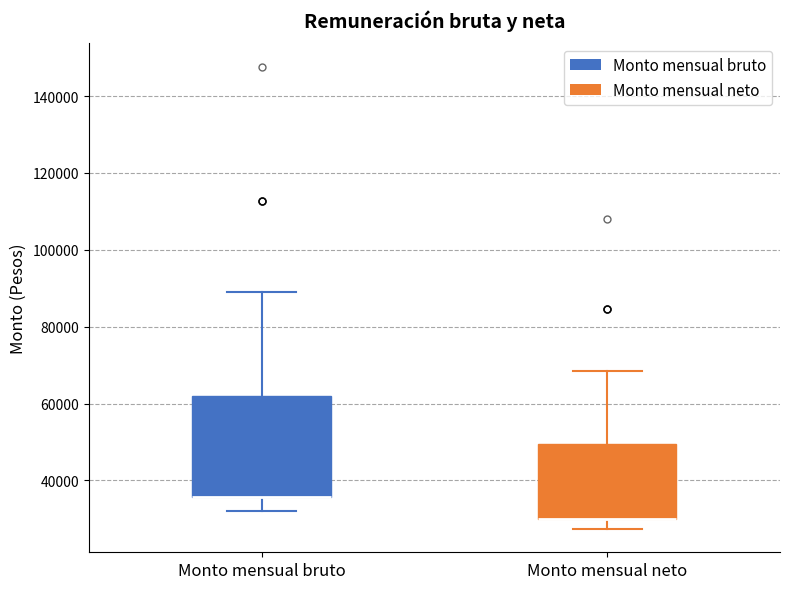

Where does the lower whisker of the box for Monto mensual bruto end on the y-axis? The values are not printed on the chart, so give them approximately, as read against the axis.

32000